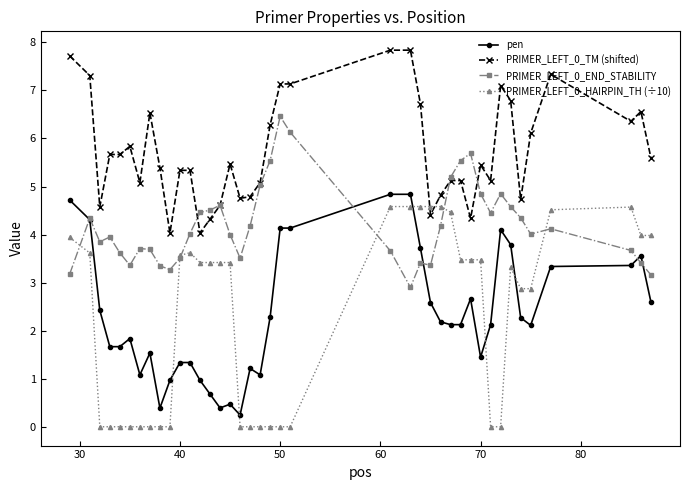

How many series are shown in this chart?

4